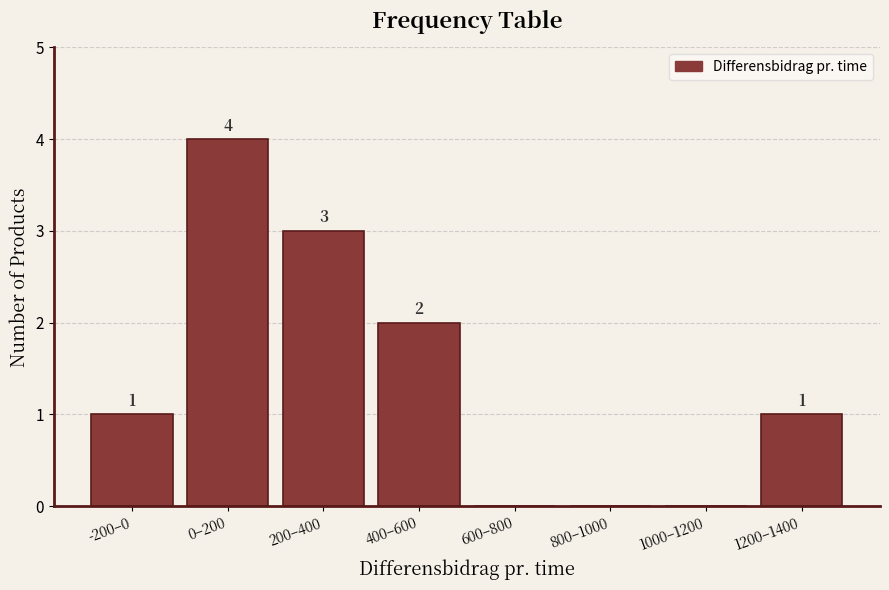

Reading right to left, extract all data points from this chart.

1200–1400=1	1000–1200=0	800–1000=0	600–800=0	400–600=2	200–400=3	0–200=4	-200–0=1